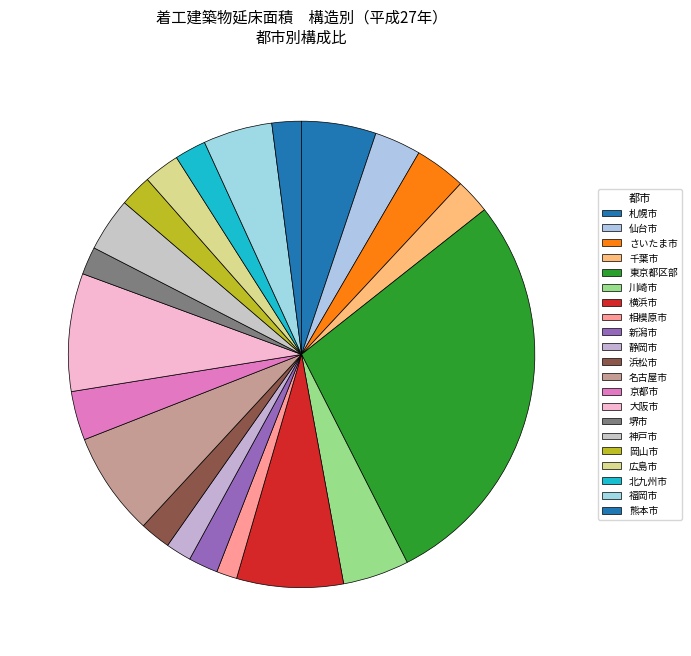

What is the ratio of the value at 大阪市 to the value at 京都市?

2.4